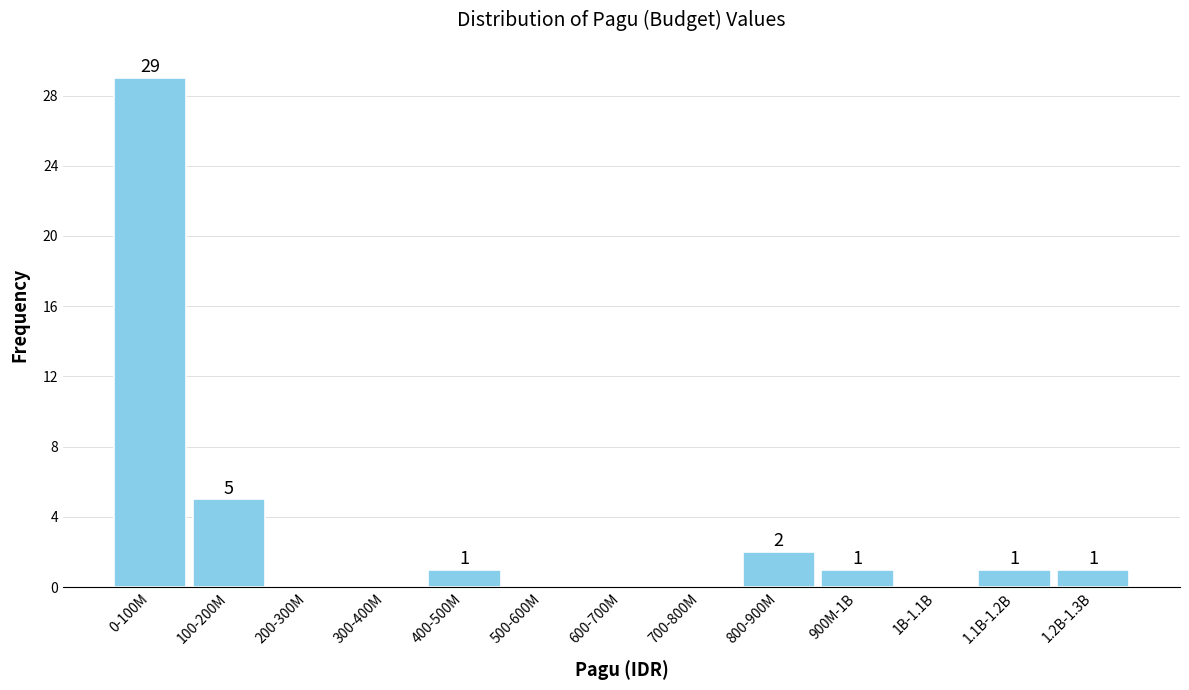

Reading left to right, what are all the values shown in this chart?

0-100M=29	100-200M=5	200-300M=0	300-400M=0	400-500M=1	500-600M=0	600-700M=0	700-800M=0	800-900M=2	900M-1B=1	1B-1.1B=0	1.1B-1.2B=1	1.2B-1.3B=1